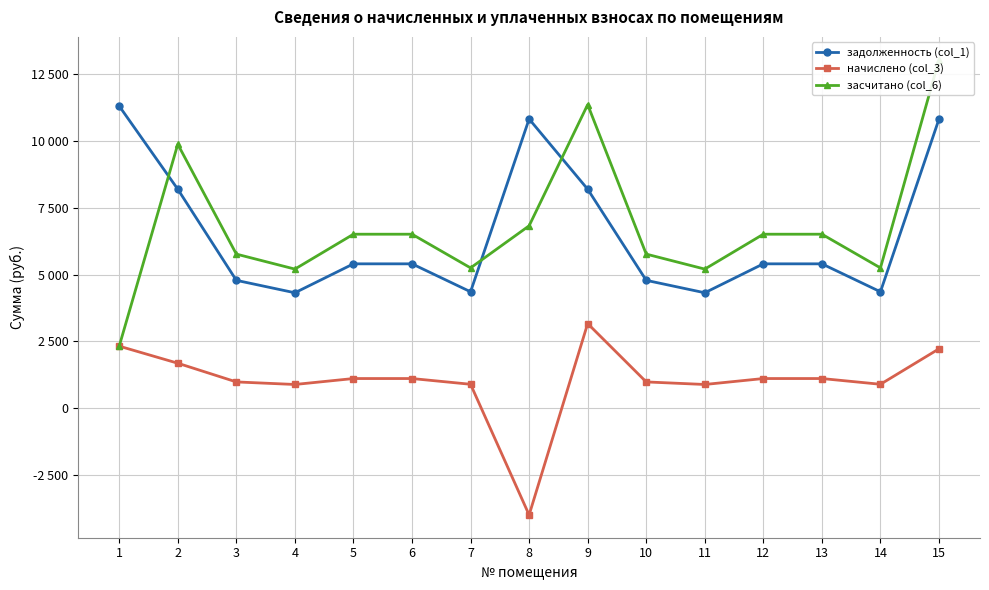

Count the number of categories in the chart.

15